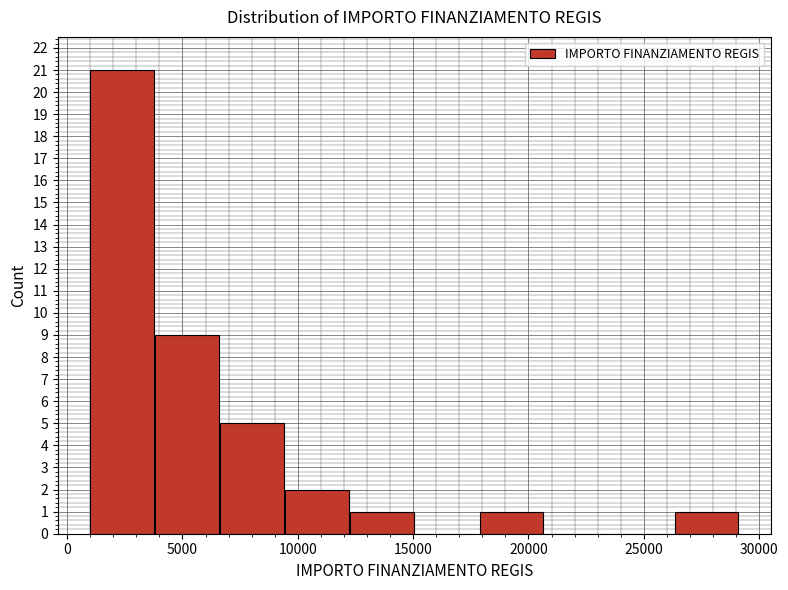

Reading left to right, list every bar in this chart as the range it spans on the x-axis followed by its height. Neither the bar edges nor the heights are printed on the chart, so give them approximately, as read against the axes.

1000 to 4000: 21
4000 to 6500: 9
6500 to 9500: 5
9500 to 12000: 2
12000 to 15000: 1
15000 to 18000: 0
18000 to 20500: 1
20500 to 23500: 0
23500 to 26500: 0
26500 to 29000: 1